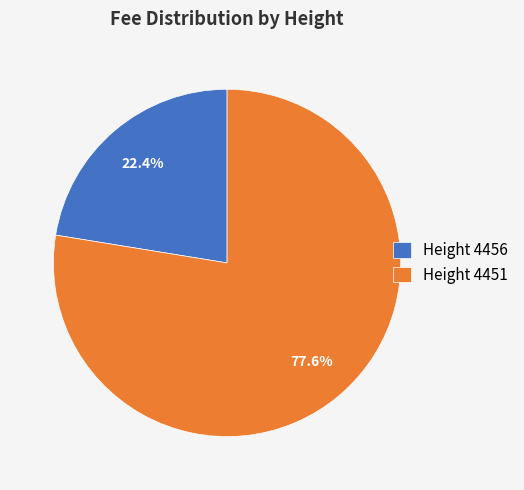

Combined, what portion of the pie is Height 4456 and Height 4451?

100.0%